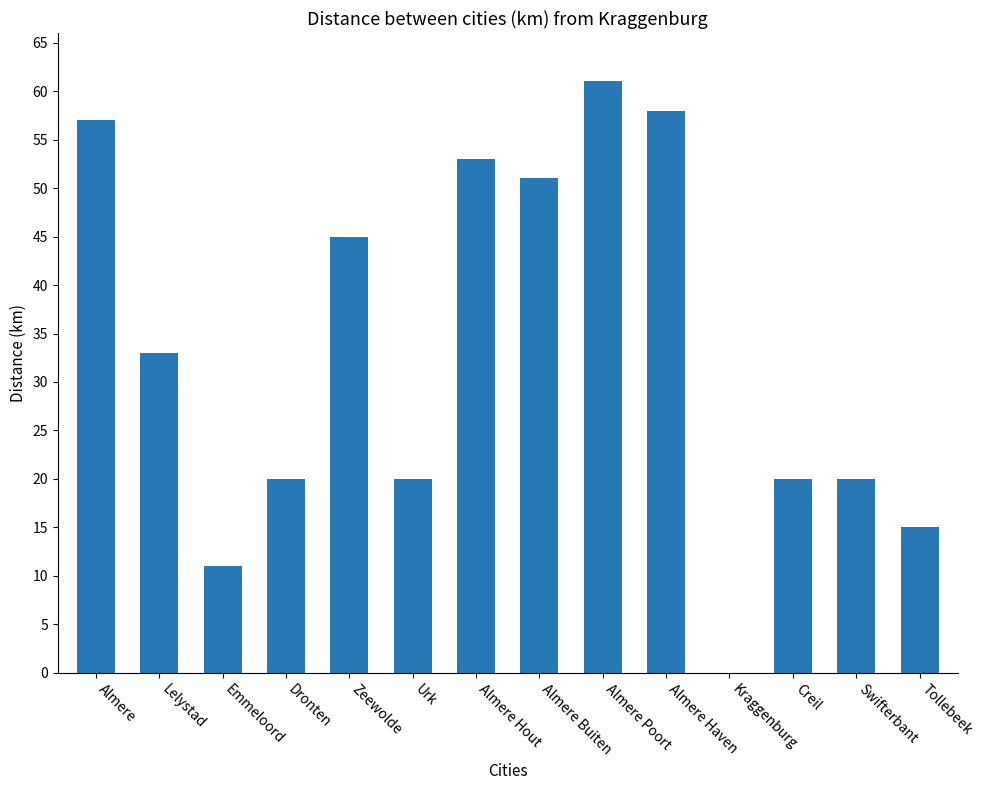

At which label does the data first exceed 33?

Almere